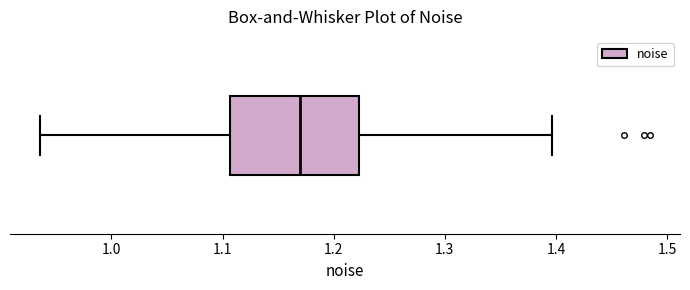

Where is the left edge of the box on the x-axis? The values are not printed on the chart, so give them approximately, as read against the axis.

1.11